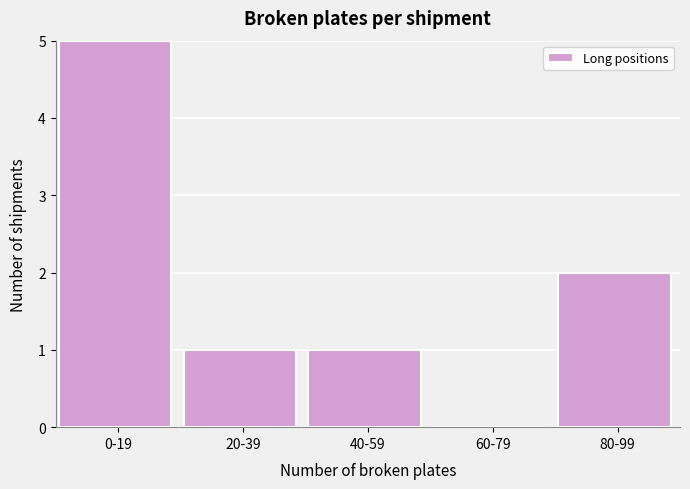

Reading left to right, what are all the values shown in this chart?

0-19=5	20-39=1	40-59=1	60-79=0	80-99=2